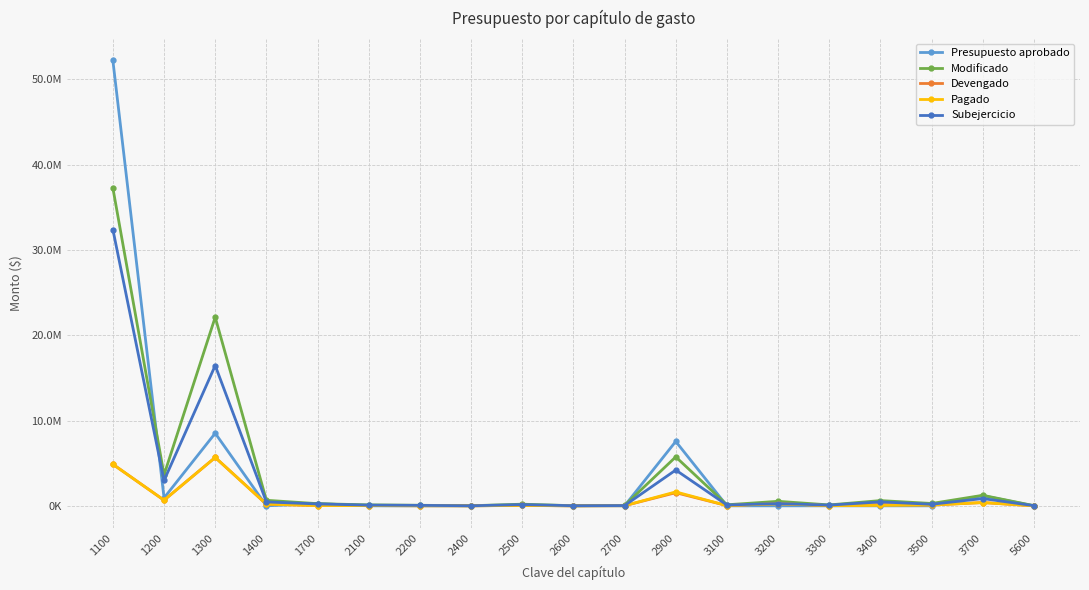

What are all the series names shown in the legend?

Presupuesto aprobado, Modificado, Devengado, Pagado, Subejercicio